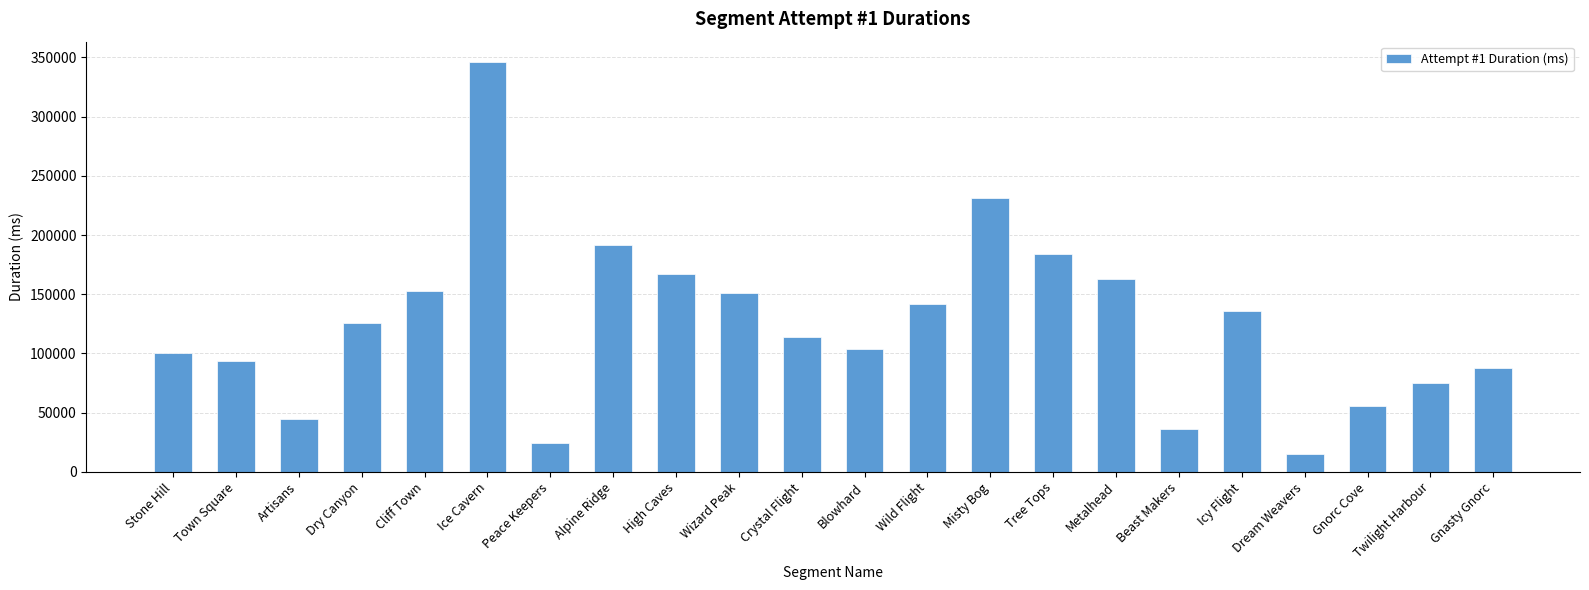

What is the maximum value shown in the chart?

346000